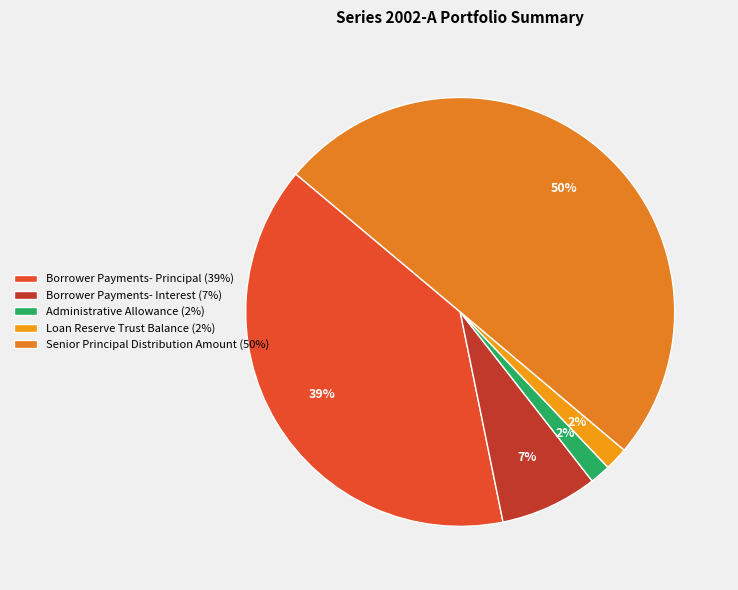

How many slices are in this pie chart?

5